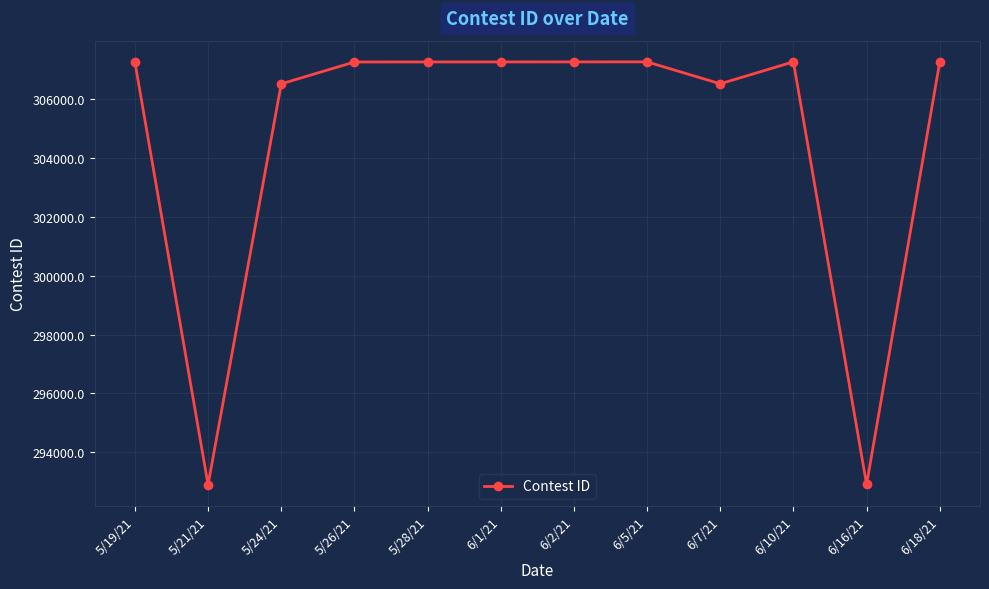

What is the greatest value displayed?

307268